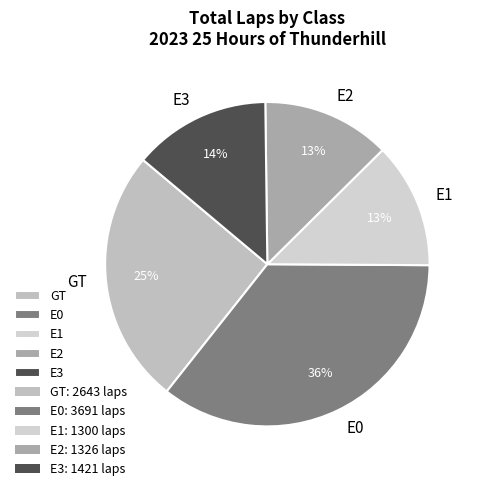

To the nearest percent, what is the difference between the E2 and E1 slice percentages?

0%